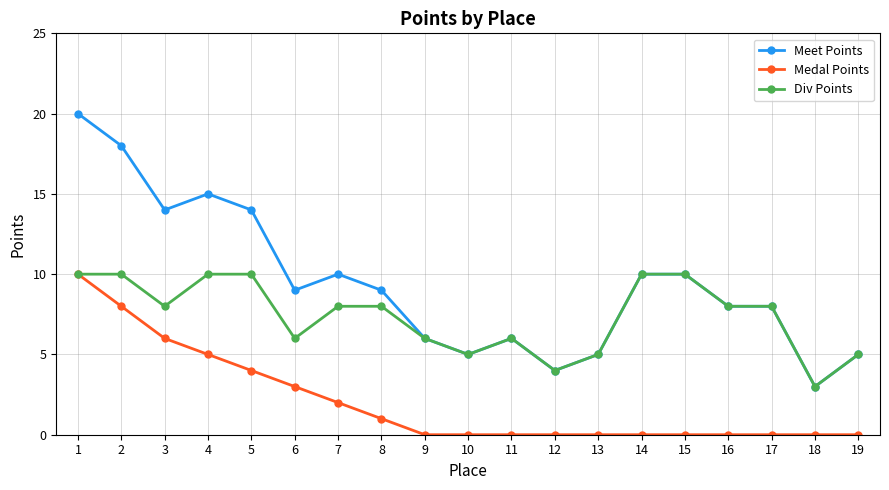

Reading right to left, transcribe all the data shown in this chart.

Meet Points: 19=5	18=3	17=8	16=8	15=10	14=10	13=5	12=4	11=6	10=5	9=6	8=9	7=10	6=9	5=14	4=15	3=14	2=18	1=20
Medal Points: 19=0	18=0	17=0	16=0	15=0	14=0	13=0	12=0	11=0	10=0	9=0	8=1	7=2	6=3	5=4	4=5	3=6	2=8	1=10
Div Points: 19=5	18=3	17=8	16=8	15=10	14=10	13=5	12=4	11=6	10=5	9=6	8=8	7=8	6=6	5=10	4=10	3=8	2=10	1=10